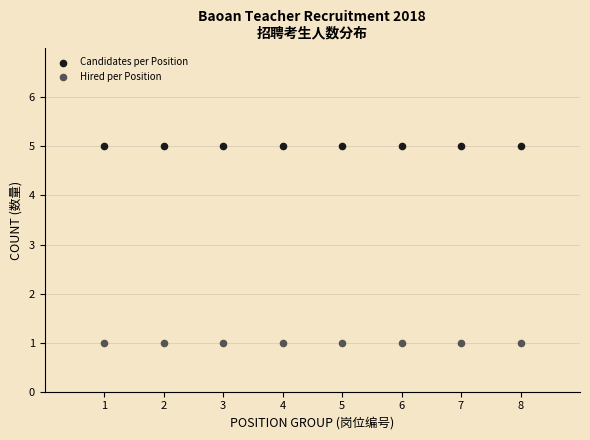

Which series contains the lowest Y value?

Hired per Position